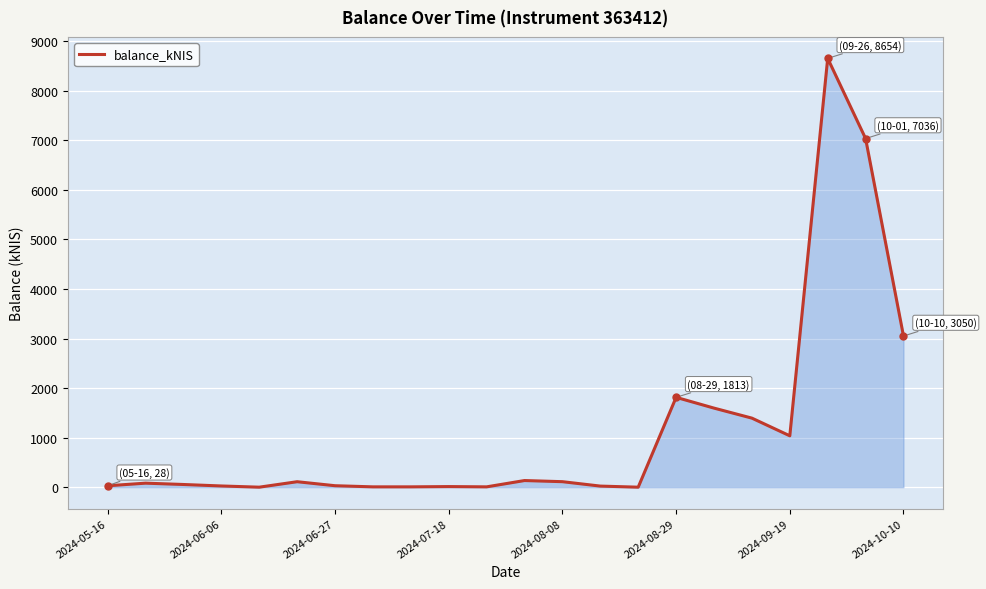

What is the greatest value displayed?

8653.5